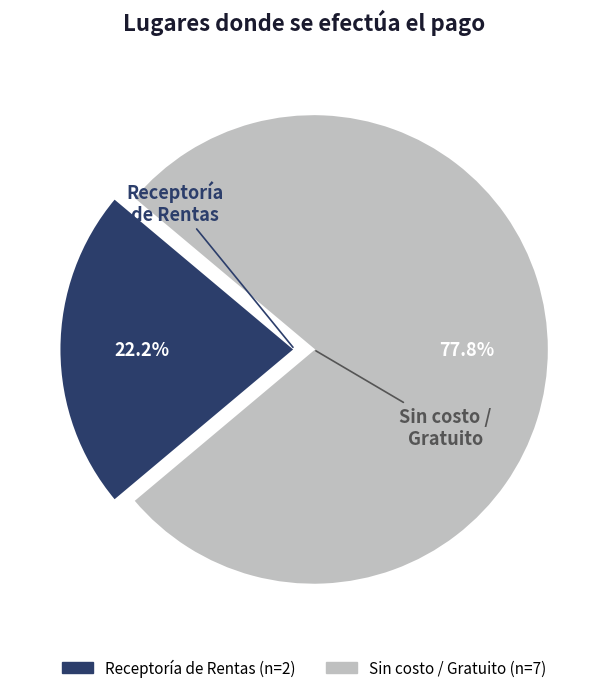

How many slices are in this pie chart?

2